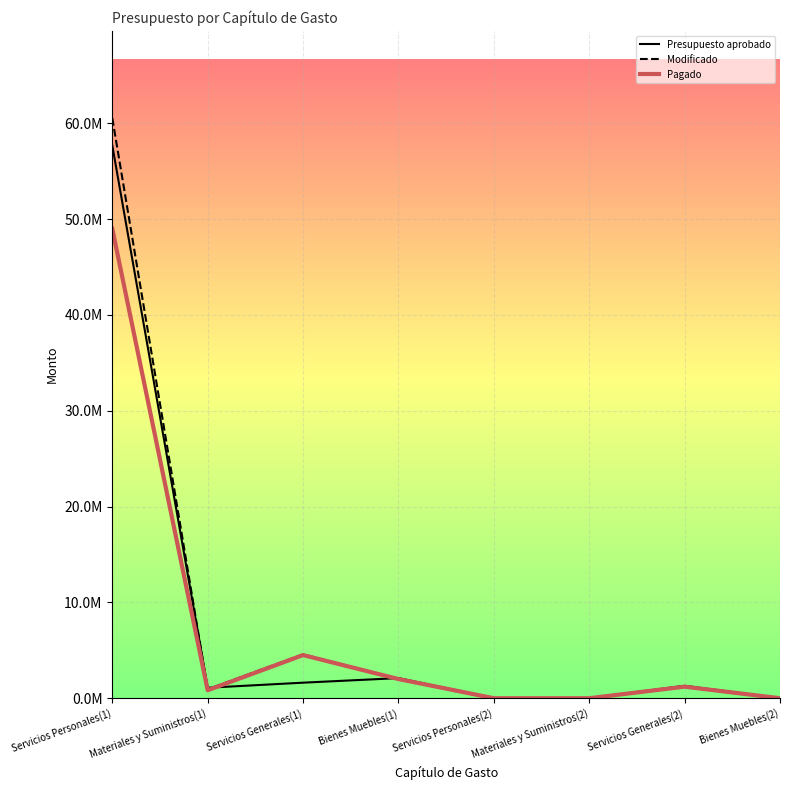

True or false: Modificado and Pagado intersect in this chart.

False